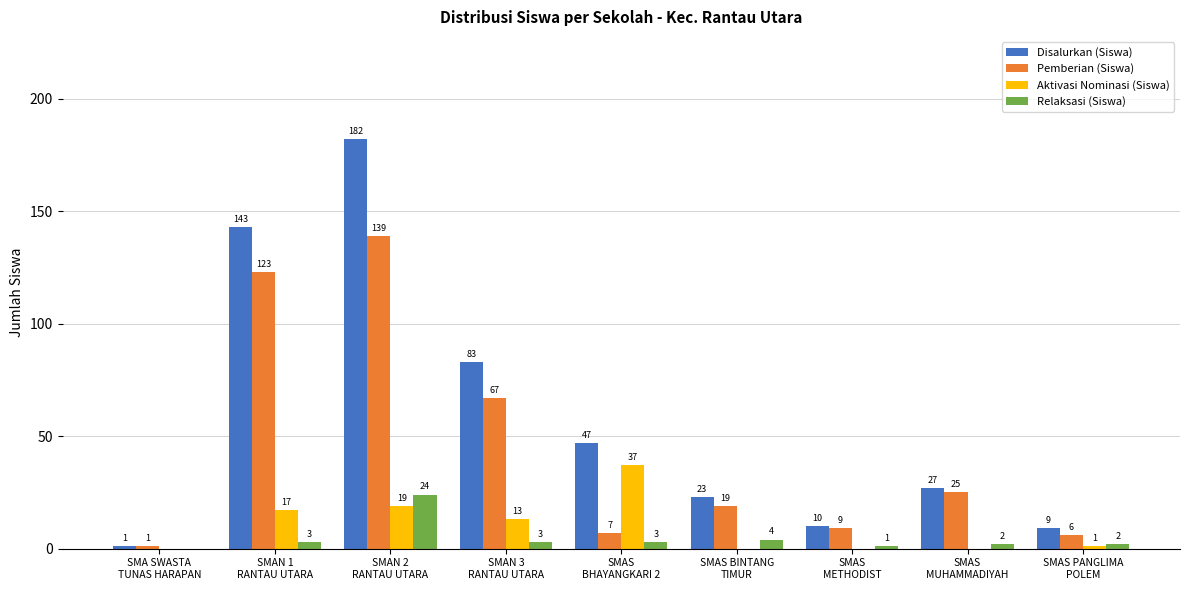

Which series has the largest total across all categories?

Disalurkan (Siswa)